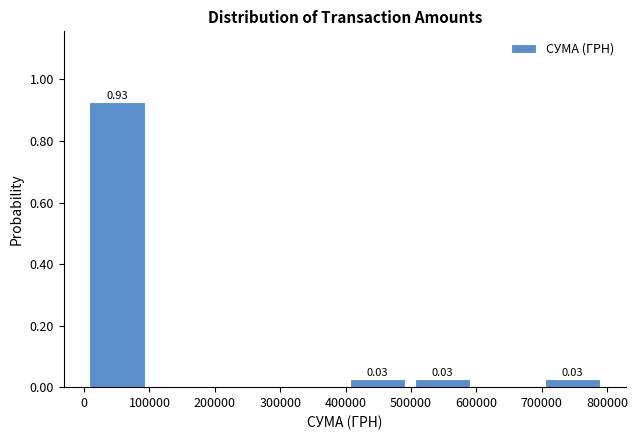

Over which range of the x-axis is the bar tallest?

0 to 100000